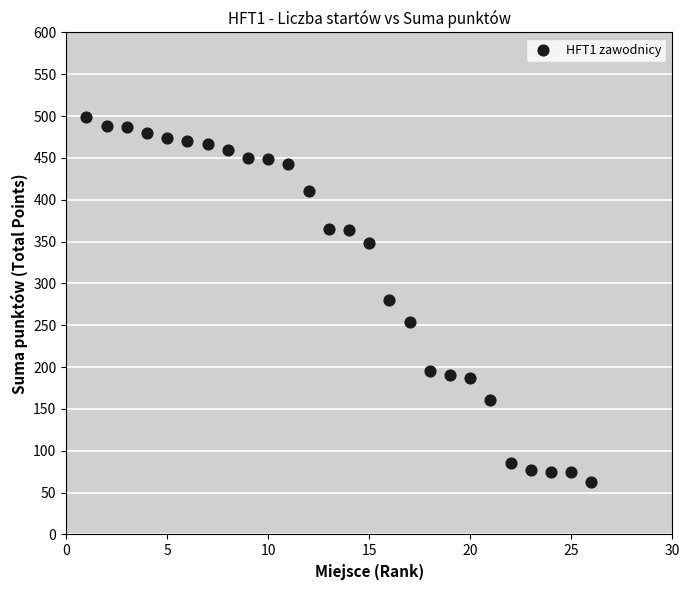

What is the range of X values (max minus min)?

25.0